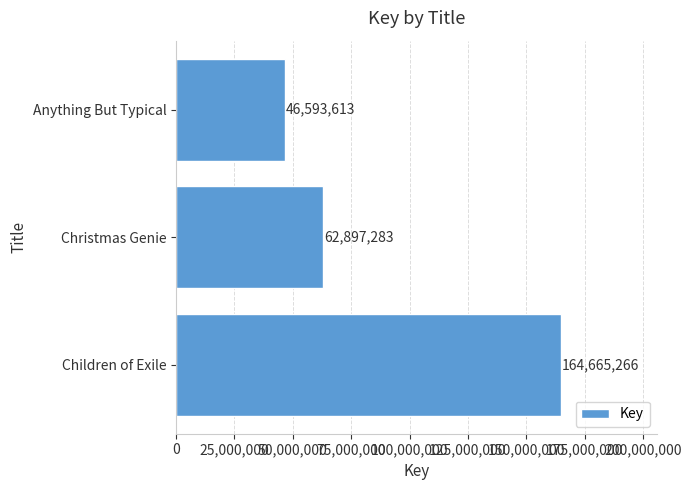

True or false: the data shows 62897283 at Christmas Genie.

True